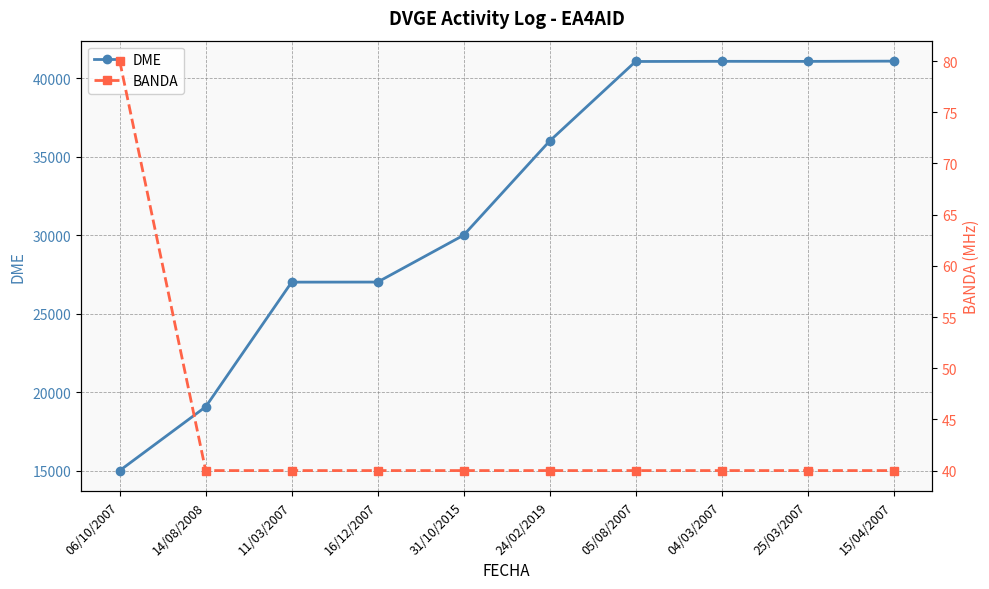

What is the average value of the DME series?

31854